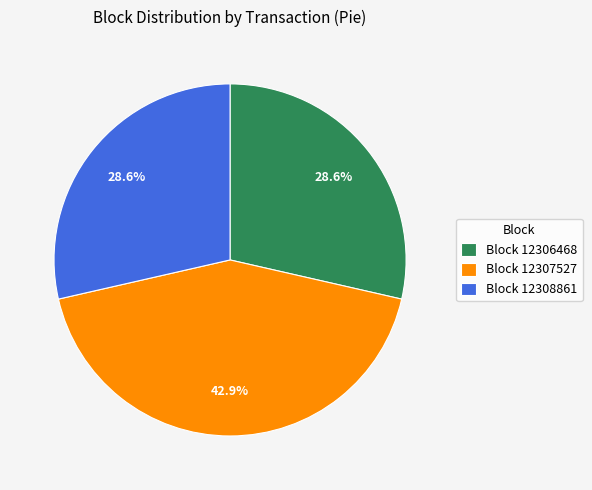

What is the ratio of the value at Block 12306468 to the value at Block 12307527?

0.7